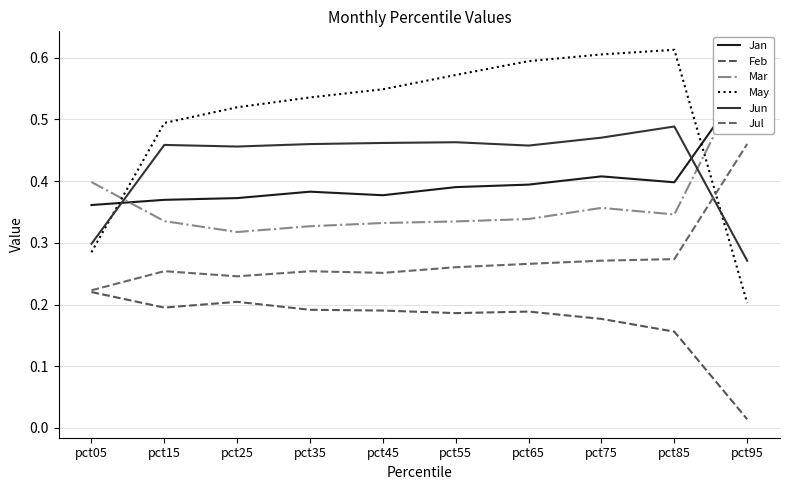

Is it true that May equals 1.0 at pct55?

False